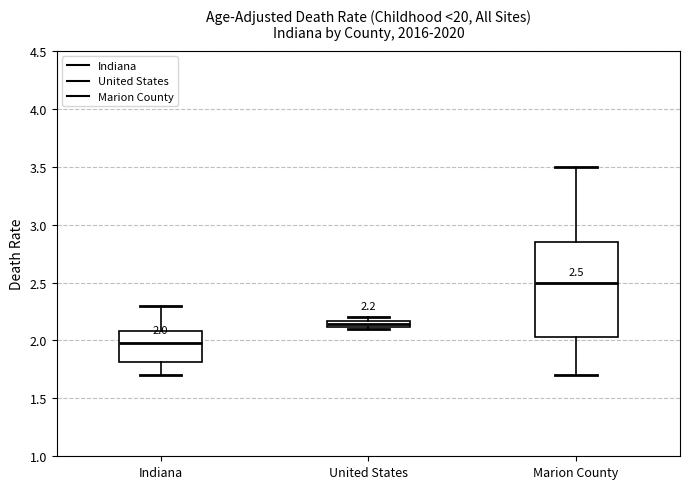

Which box has the lowest median line?

Indiana